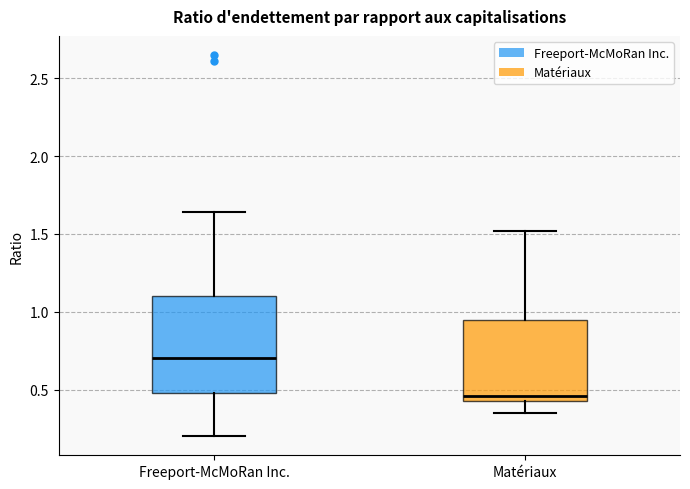

Where is the upper edge of the box for Freeport-McMoRan Inc. on the y-axis? The values are not printed on the chart, so give them approximately, as read against the axis.

1.10